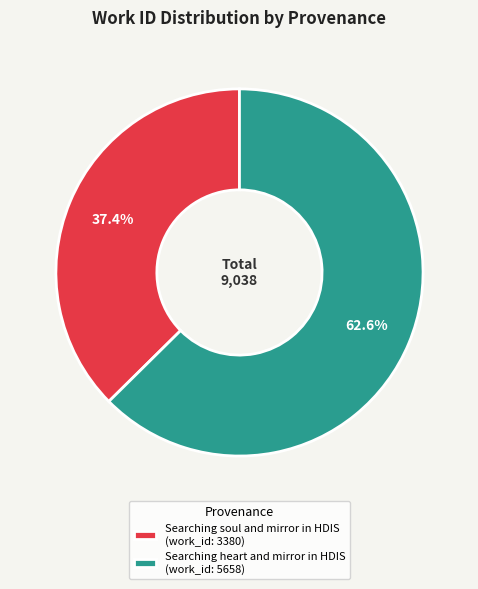

Rank the categories by value from highest to lowest.

Searching heart and mirror in HDIS, Searching soul and mirror in HDIS